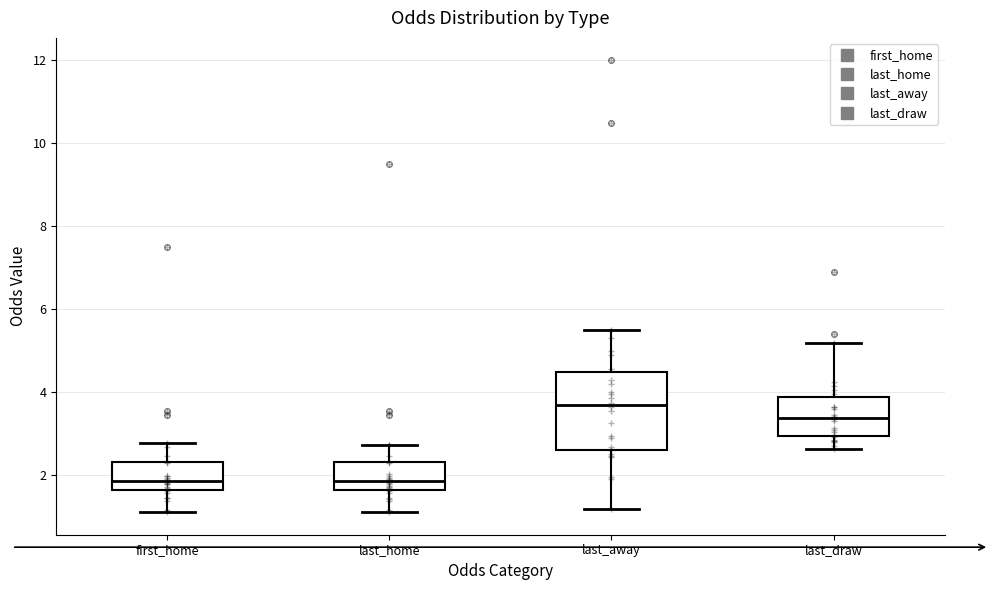

Where does the upper whisker of the box for last_away end on the y-axis? The values are not printed on the chart, so give them approximately, as read against the axis.

5.6